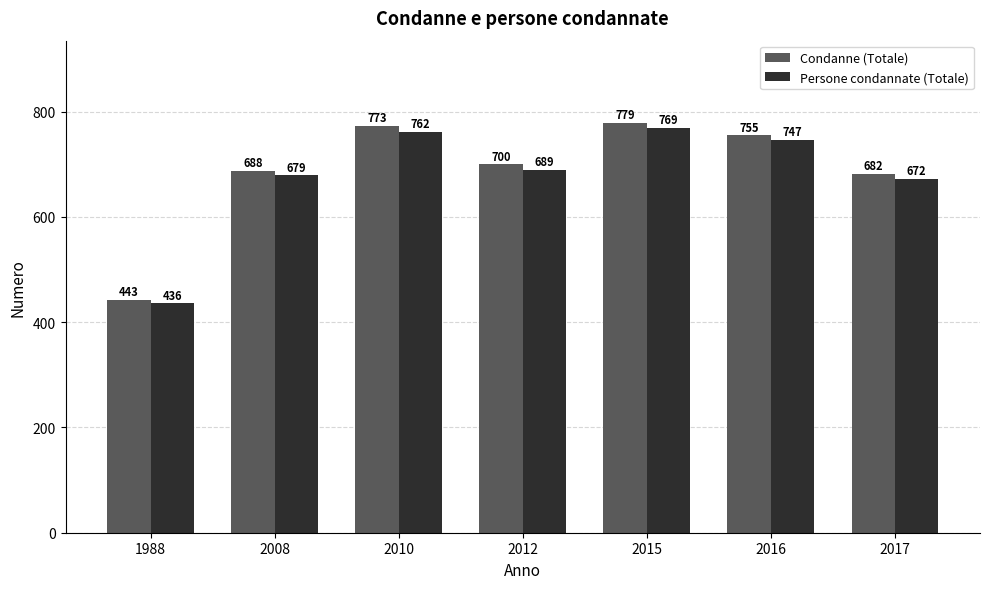

Is the value of Condanne (Totale) at 2016 greater than the value of Persone condannate (Totale) at 2015?

No